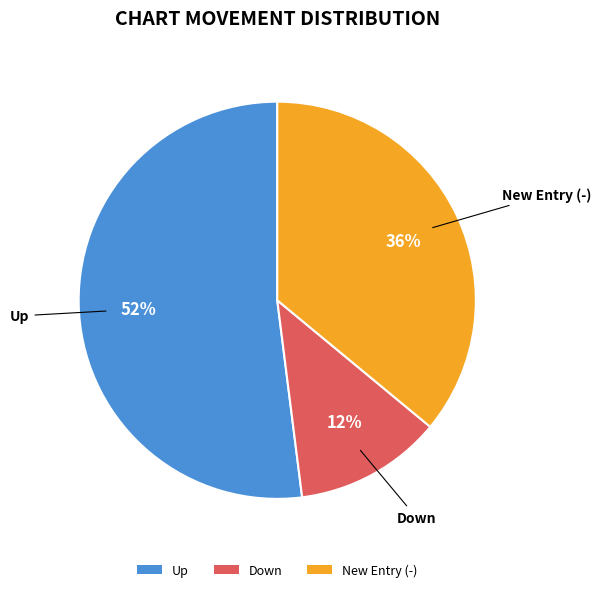

Is it true that Down is 1% of the pie?

False